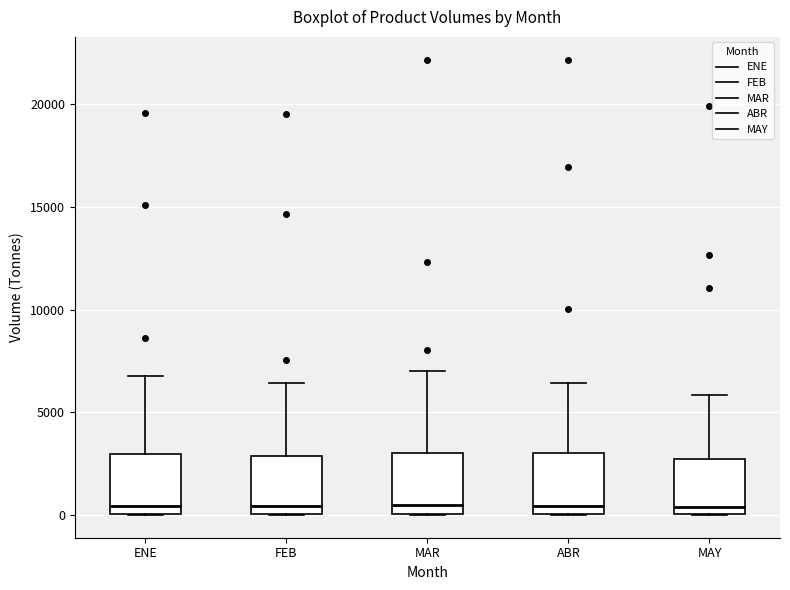

Where does the median line of the box for ENE sit on the y-axis? The values are not printed on the chart, so give them approximately, as read against the axis.

500